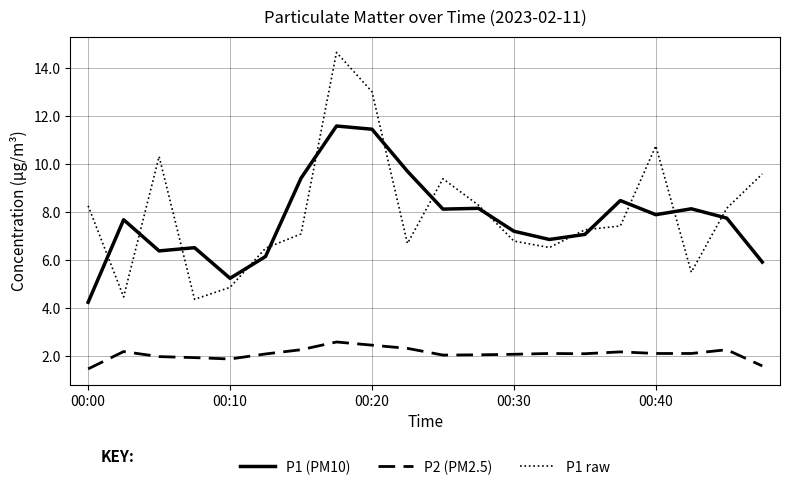

What is the difference between the maximum and minimum values in the P1 (PM10) series?

7.4